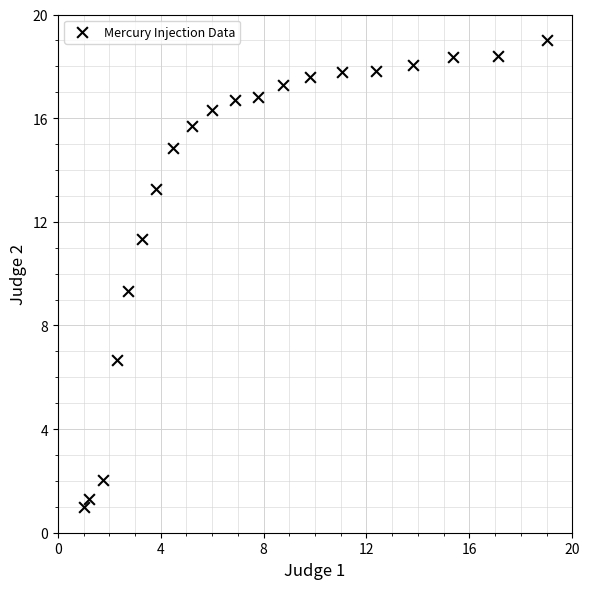

What is the range of Y values (max minus min)?

18.0